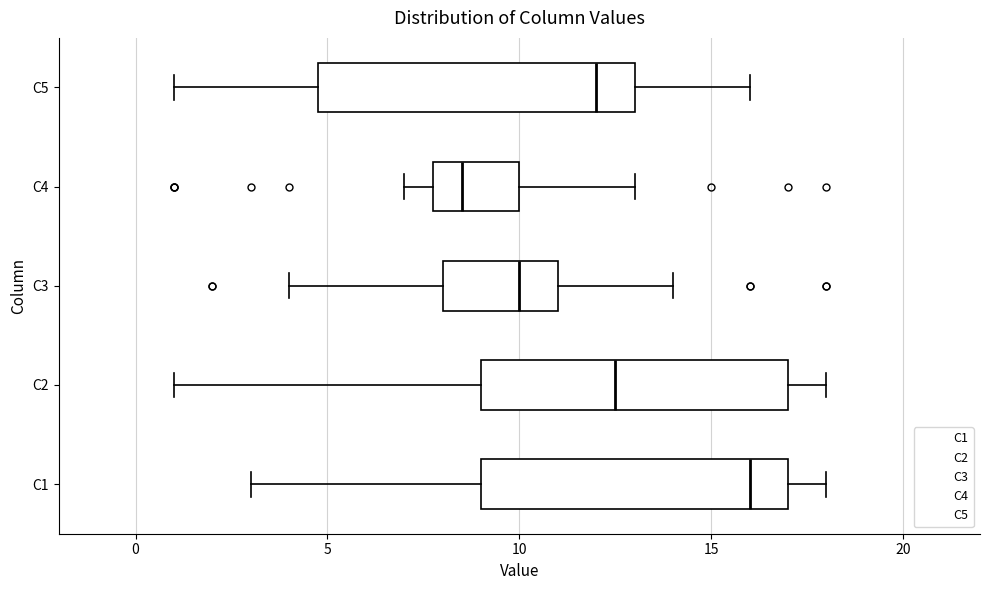

Which box has the furthest to the left median line?

C4